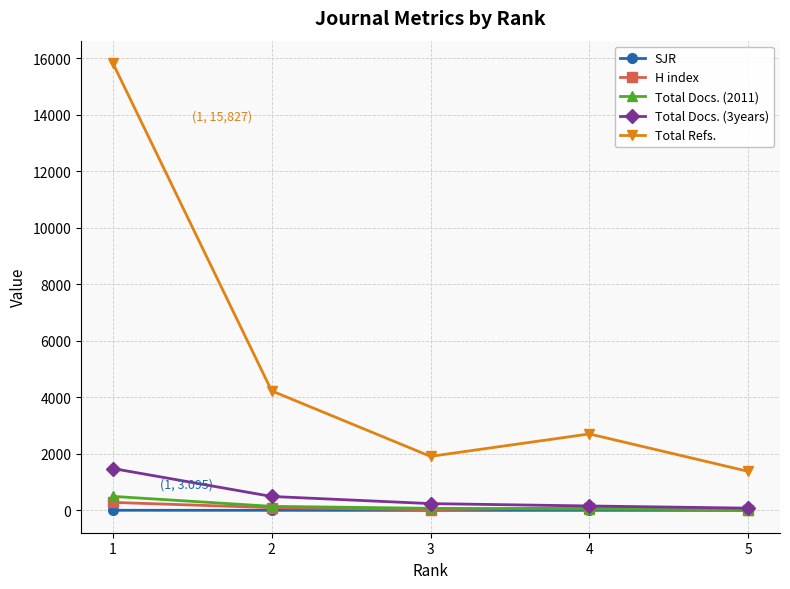

List the labels in order of Total Refs. value, largest first.

1, 2, 4, 3, 5